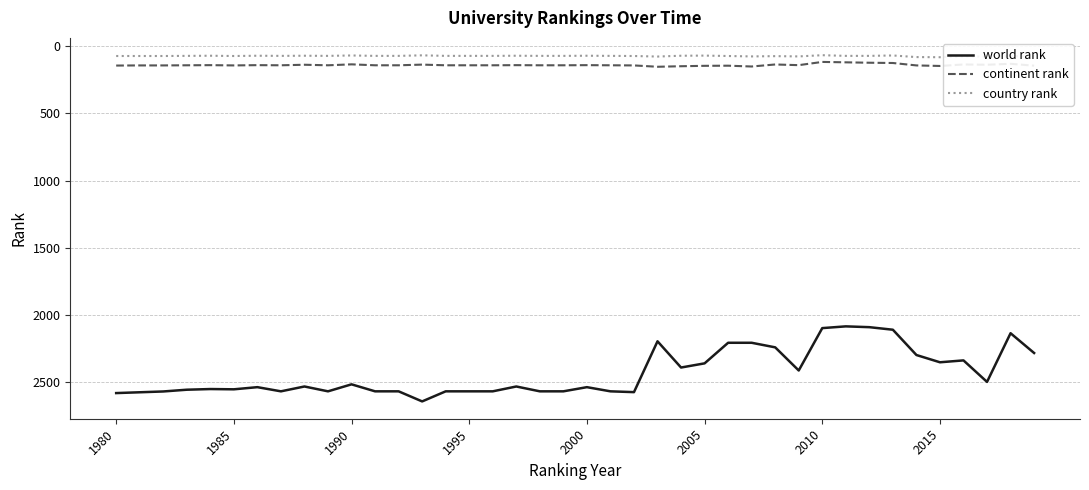

Which series has the largest range (max minus min)?

world rank